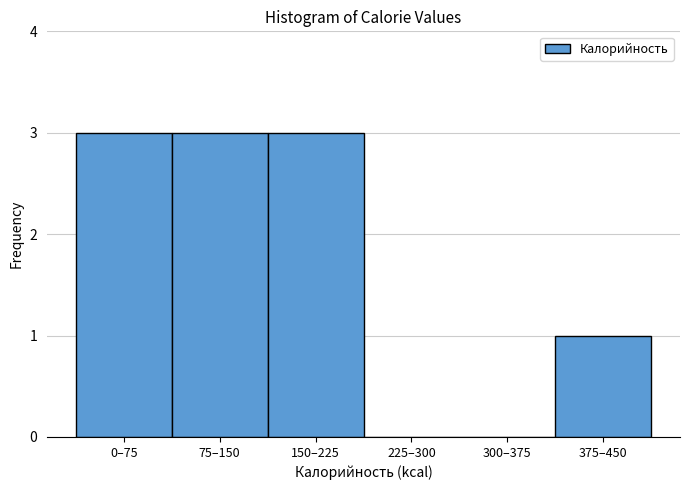

Reading right to left, what are all the values shown in this chart?

375–450=1	300–375=0	225–300=0	150–225=3	75–150=3	0–75=3